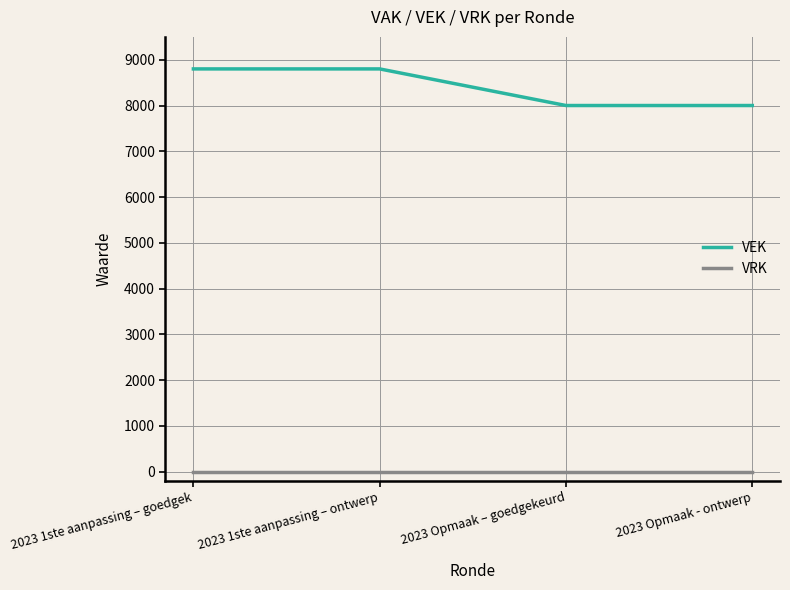

True or false: VEK has a value of 8000 at 2023 Opmaak – goedgekeurd.

True